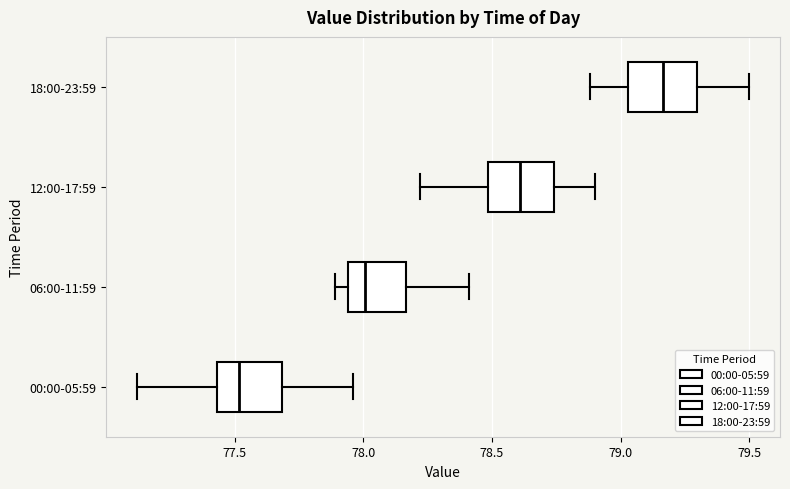

Reading bottom to top, read every box against the x-axis: the position of its median line, the range the box covers, and the ends of its whiskers. The values are not printed on the chart, so give them approximately, as read against the axis.

00:00-05:59: median 77.50, box 77.45 to 77.70, whiskers 77.10 to 77.95
06:00-11:59: median 78.00, box 77.95 to 78.15, whiskers 77.90 to 78.40
12:00-17:59: median 78.60, box 78.50 to 78.75, whiskers 78.20 to 78.90
18:00-23:59: median 79.15, box 79.05 to 79.30, whiskers 78.90 to 79.50